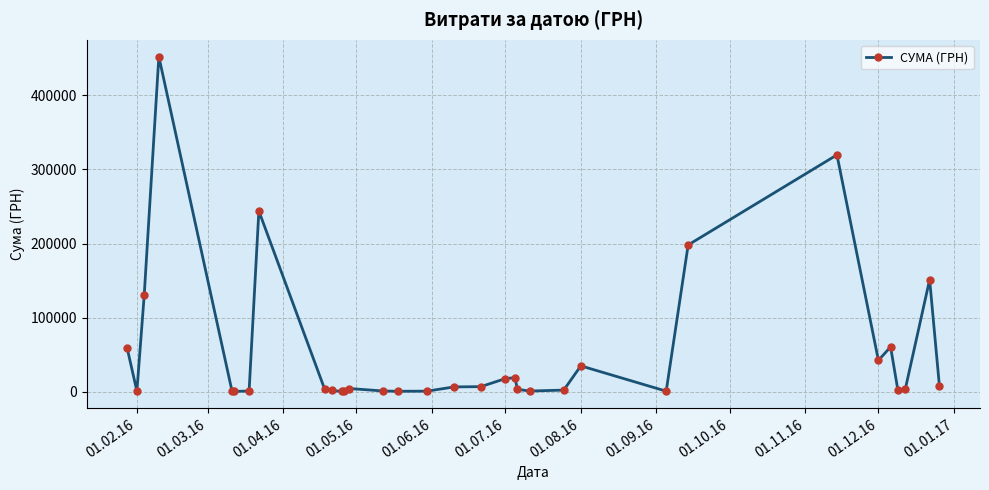

True or false: the data has more than 2 interior local peaks.

True